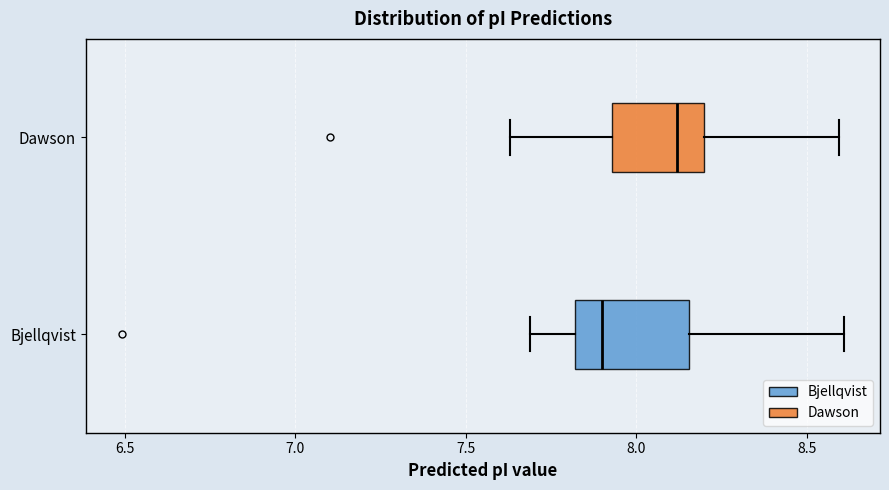

Reading bottom to top, transcribe this box plot: for each box, give where its median line is, the range the box spans, and where its two whiskers end, as read against the x-axis. The values are not printed on the chart, so give them approximately, as read against the axis.

Bjellqvist: median 7.90, box 7.80 to 8.15, whiskers 7.70 to 8.60
Dawson: median 8.10, box 7.95 to 8.20, whiskers 7.65 to 8.60